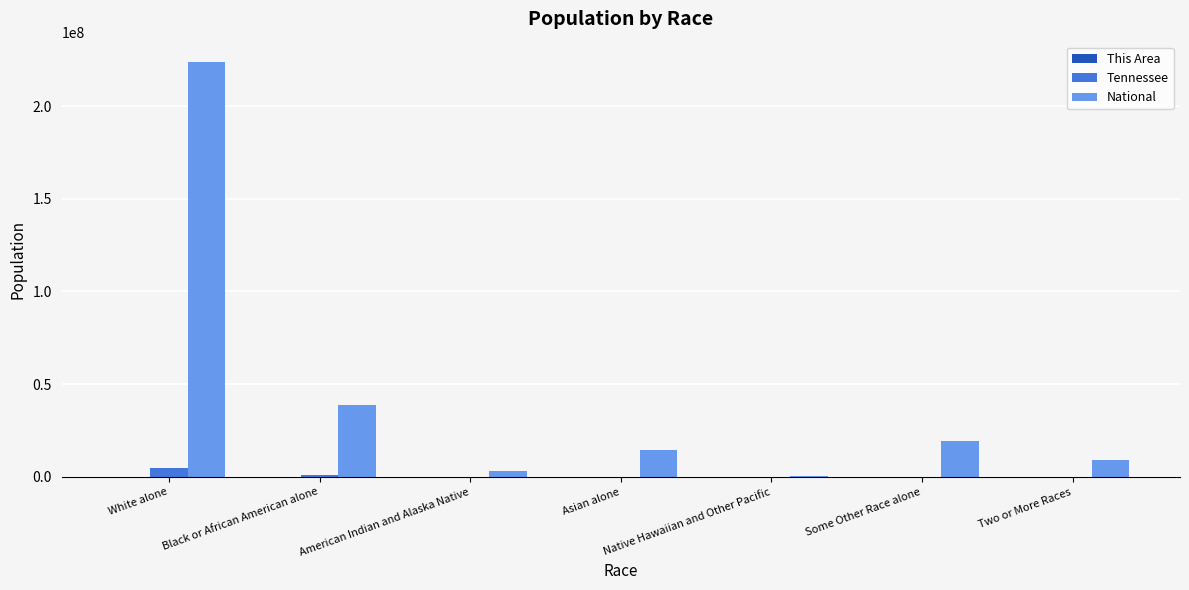

Between Native Hawaiian and Other Pacific and Two or More Races, which series saw the biggest shift?

National